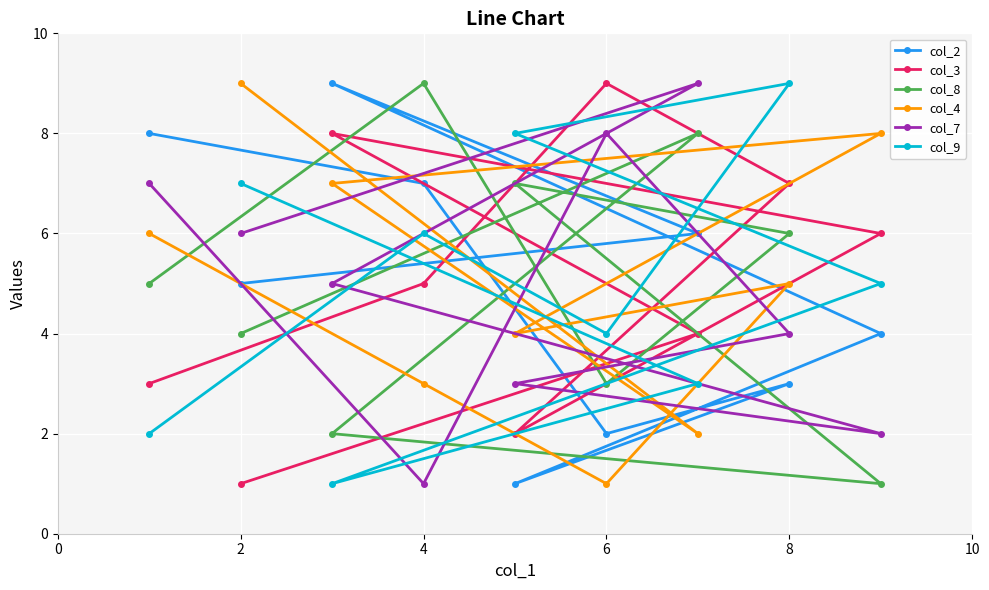

What is the difference between the maximum and minimum values in the col_8 series?

8